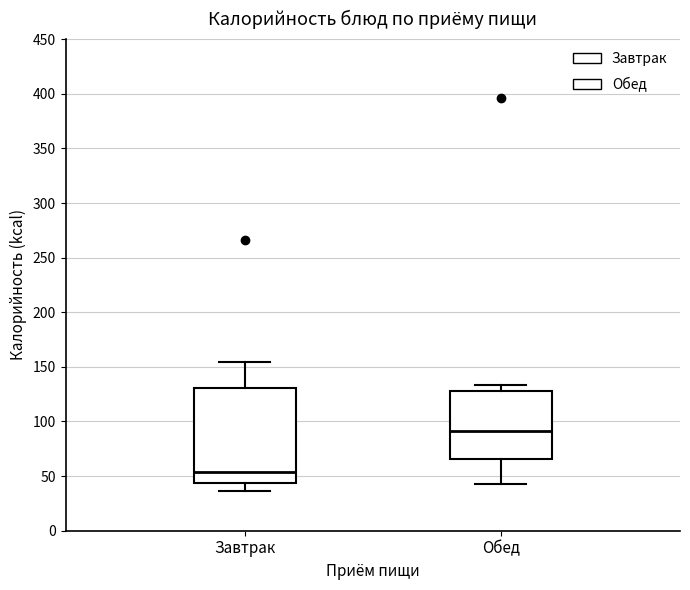

Which box's median line is the lowest?

Завтрак